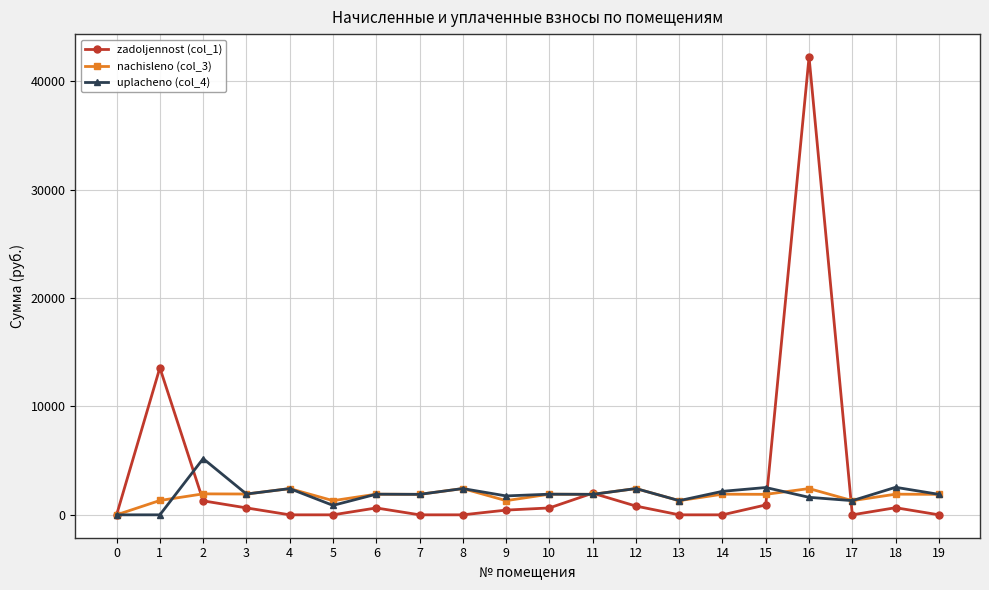

True or false: zadoljennost (col_1) has more than 2 interior local peaks.

True